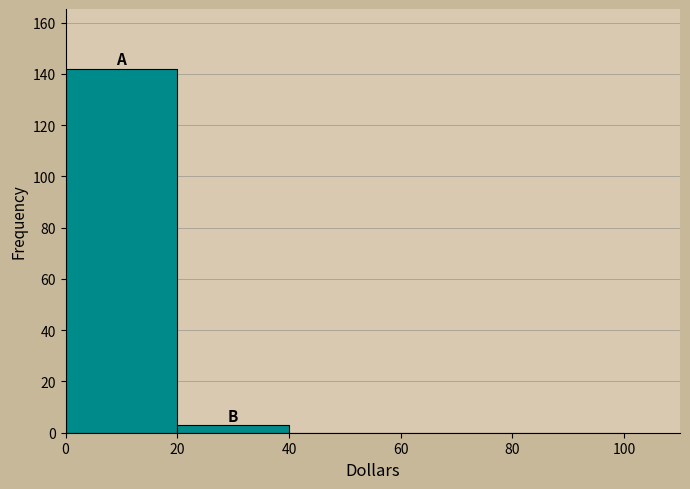

Reading left to right, list every bar in this chart as the range it spans on the x-axis followed by its height. The values are not printed on the chart, so give them approximately, as read against the axis.

0 to 20: 142
20 to 40: 4
40 to 60: 0
60 to 80: 0
80 to 100: 0